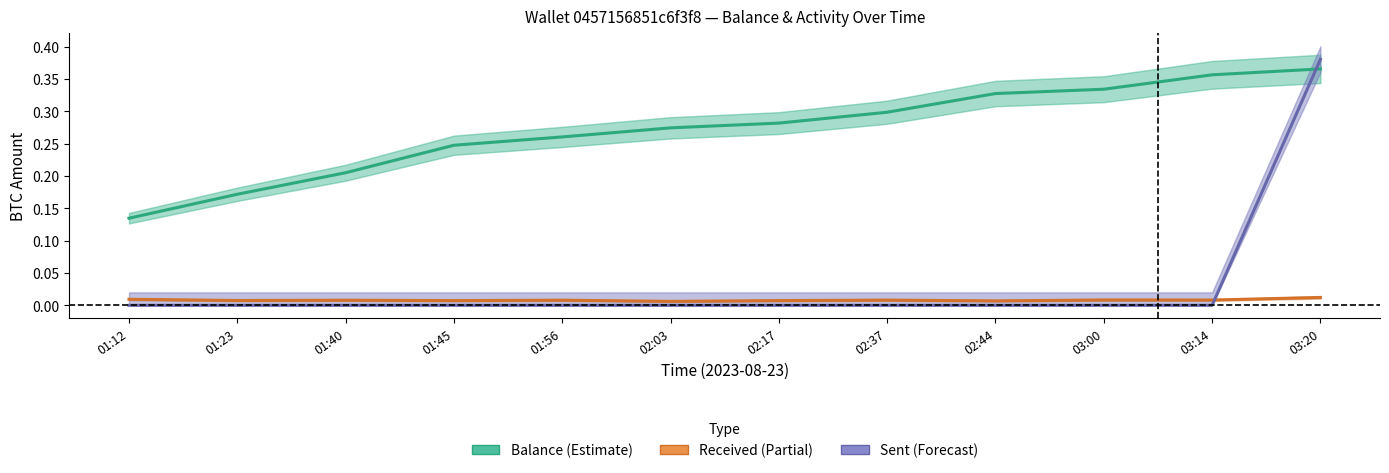

Which series ends up on top after the final intersection of Sent and Balance?

Sent